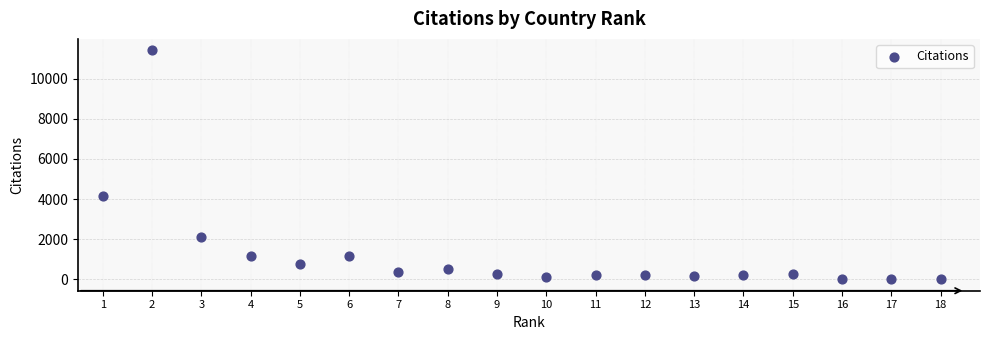

What is the range of X values (max minus min)?

17